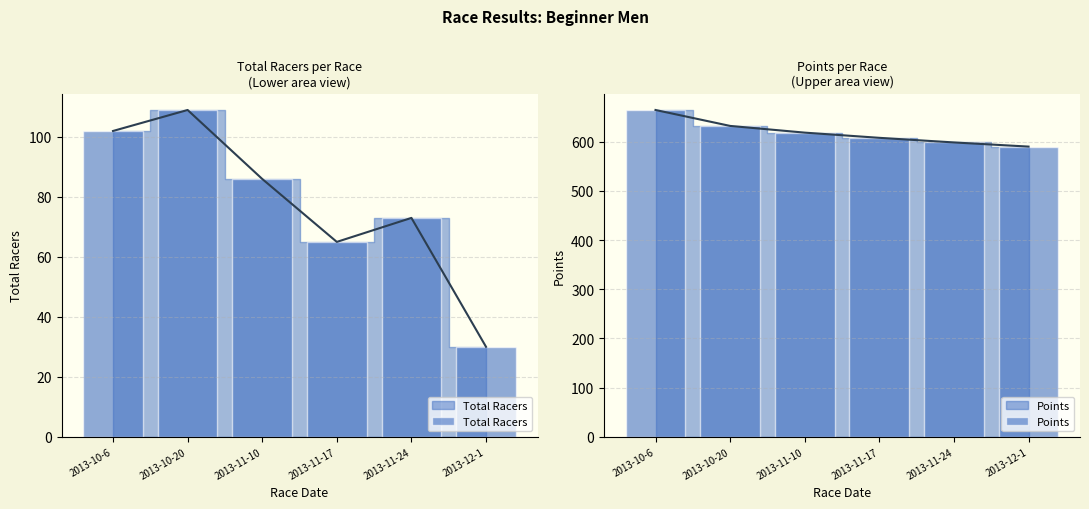

What is the difference between the Points values at 2013-11-17 and 2013-11-24?

9.4